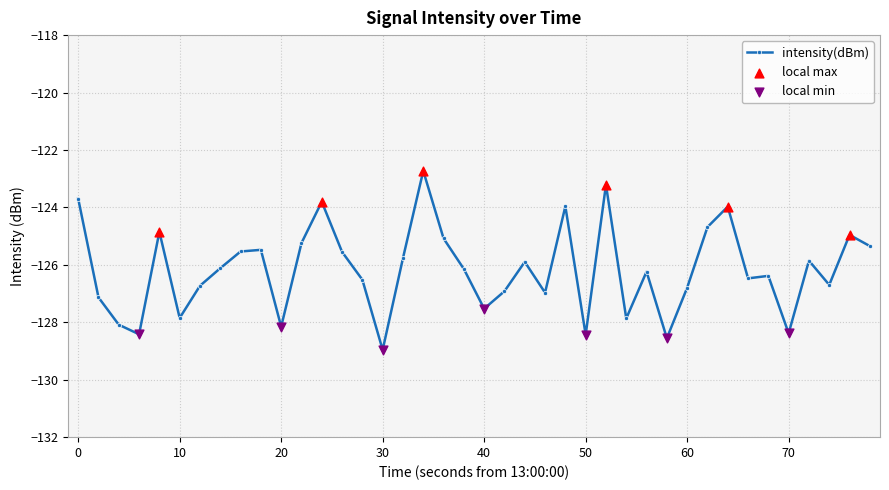

True or false: there are more than 1 points higher than both neighbors.

True